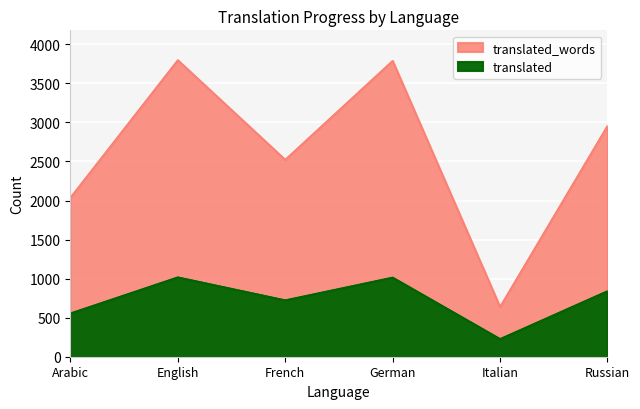

How many interior local peaks does the translated series have?

2